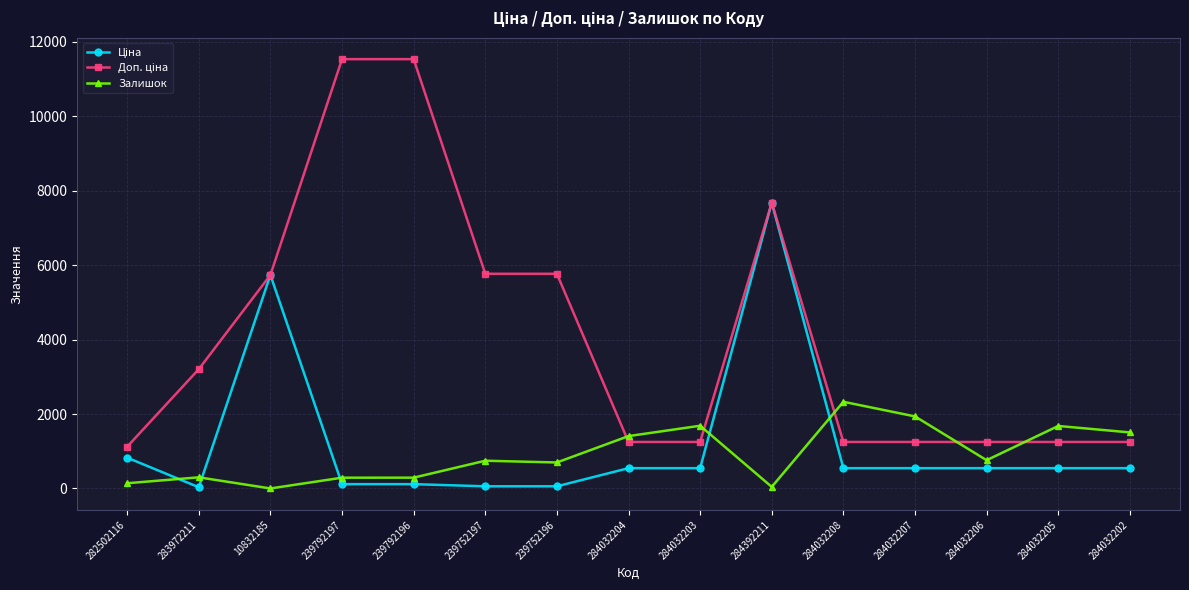

Count the number of categories in the chart.

15